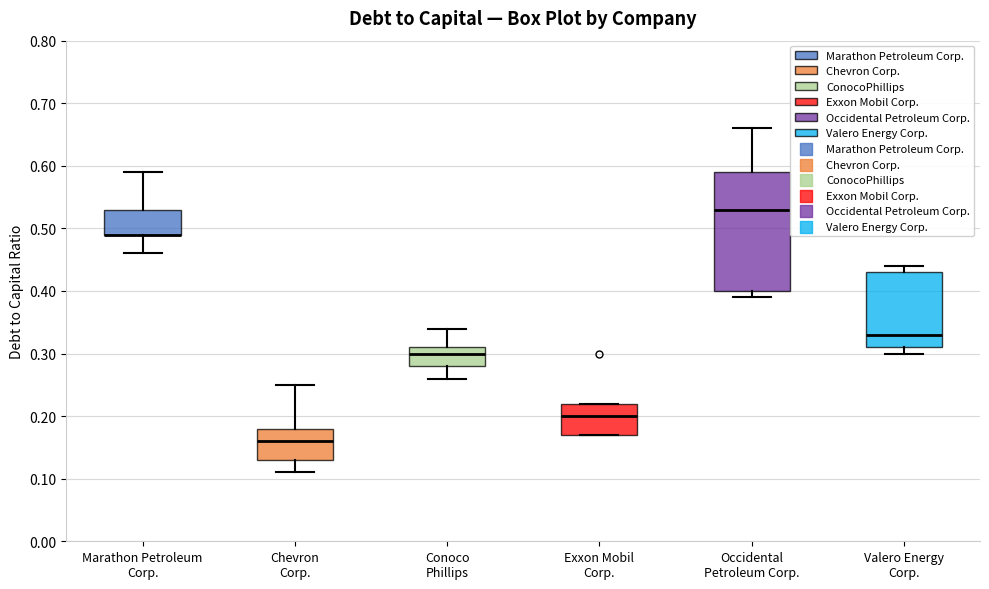

Where does the upper whisker of the box for Marathon Petroleum Corp. end on the y-axis? The values are not printed on the chart, so give them approximately, as read against the axis.

0.59